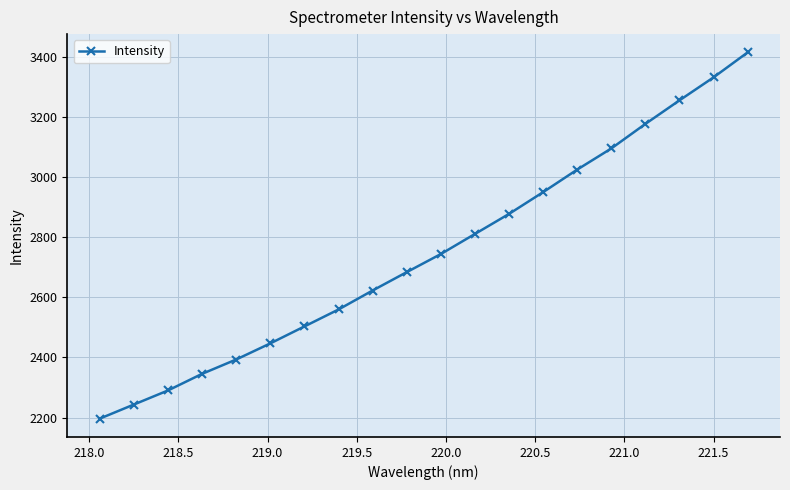

What is the minimum value shown in the chart?

2196.4